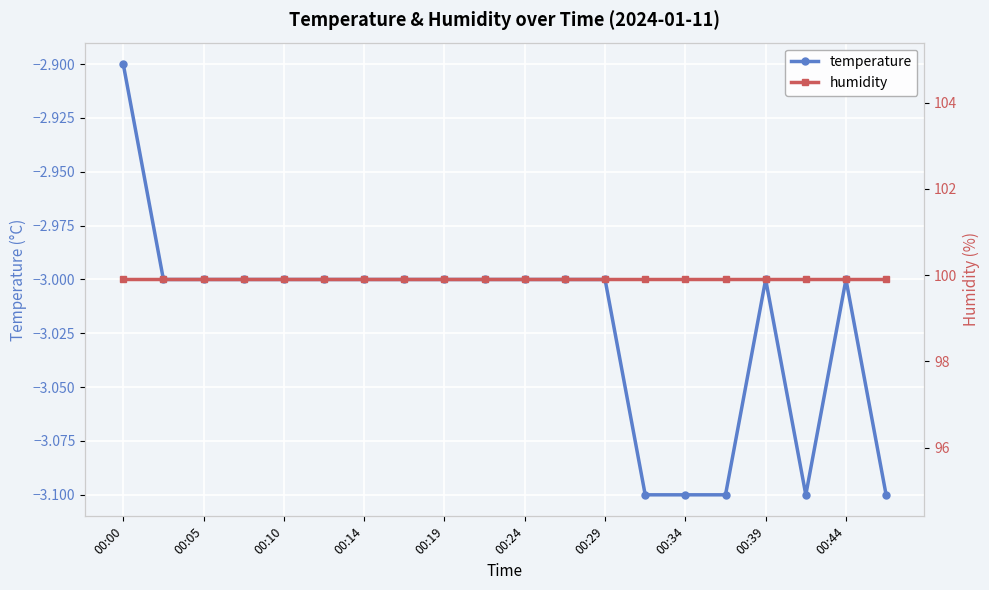

The temperature series shows -5.3 at 00:39. True or false?

False